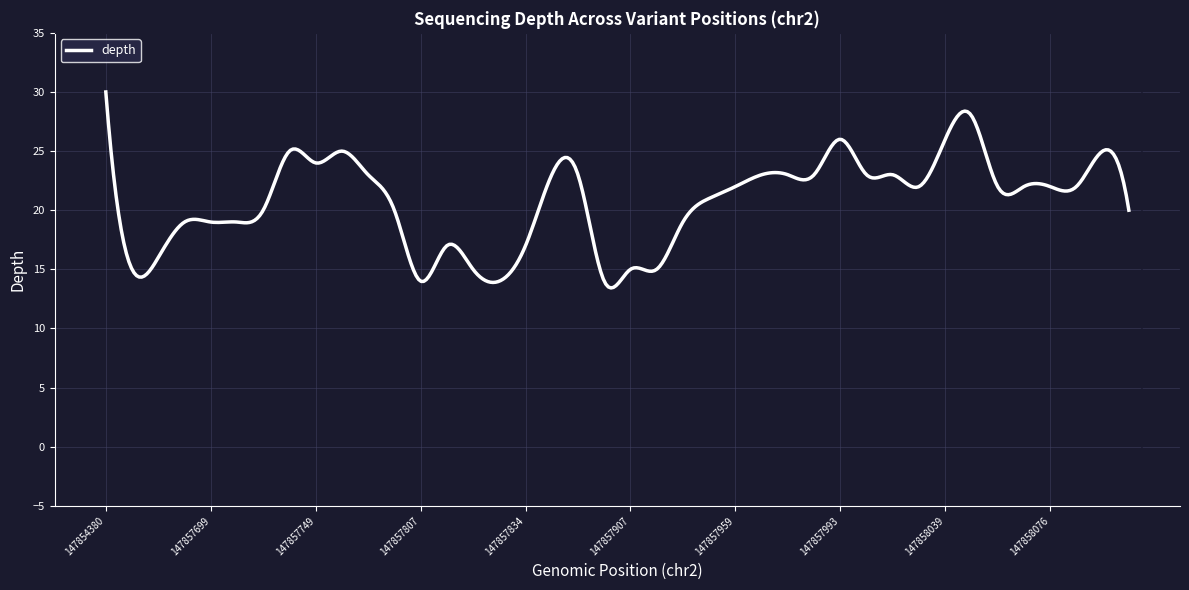

What is the sum of all values?

8289.6